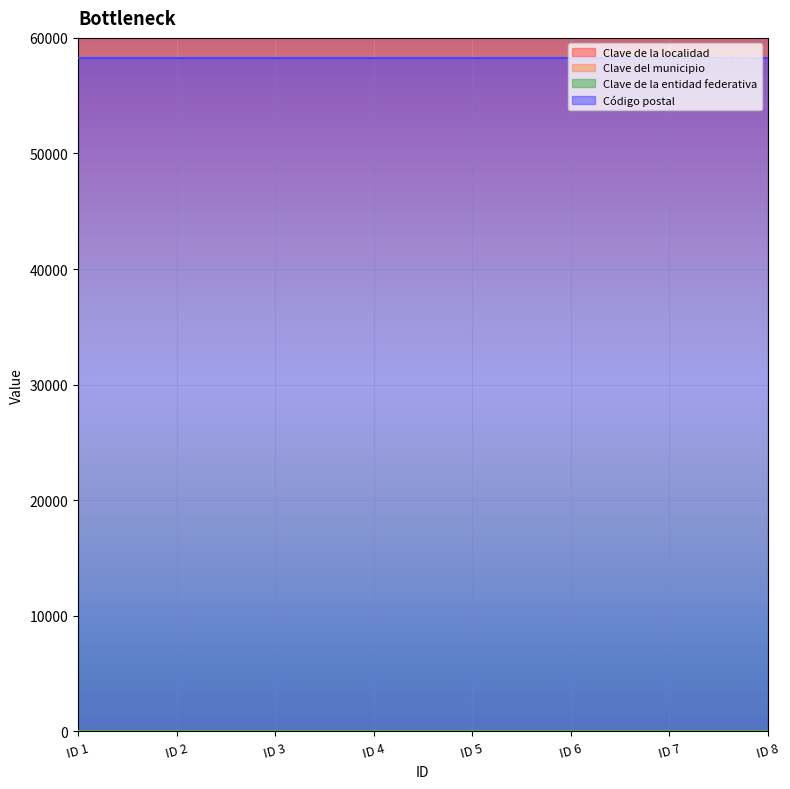

True or false: Clave de la entidad federativa and Clave de la localidad intersect in this chart.

False